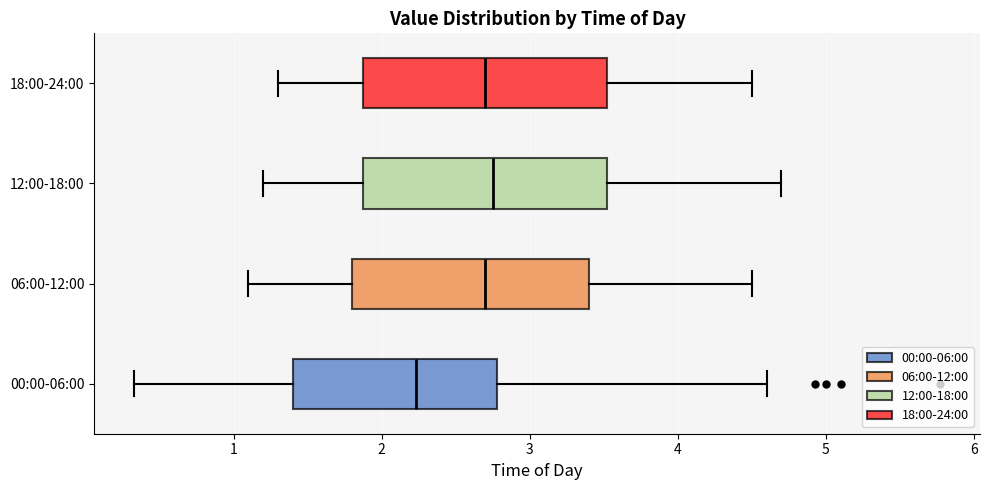

Reading bottom to top, transcribe this box plot: for each box, give where its median line is, the range the box spans, and where its two whiskers end, as read against the x-axis. The values are not printed on the chart, so give them approximately, as read against the axis.

00:00-06:00: median 2.2, box 1.4 to 2.8, whiskers 0.3 to 4.6
06:00-12:00: median 2.7, box 1.8 to 3.4, whiskers 1.1 to 4.5
12:00-18:00: median 2.8, box 1.9 to 3.5, whiskers 1.2 to 4.7
18:00-24:00: median 2.7, box 1.9 to 3.5, whiskers 1.3 to 4.5